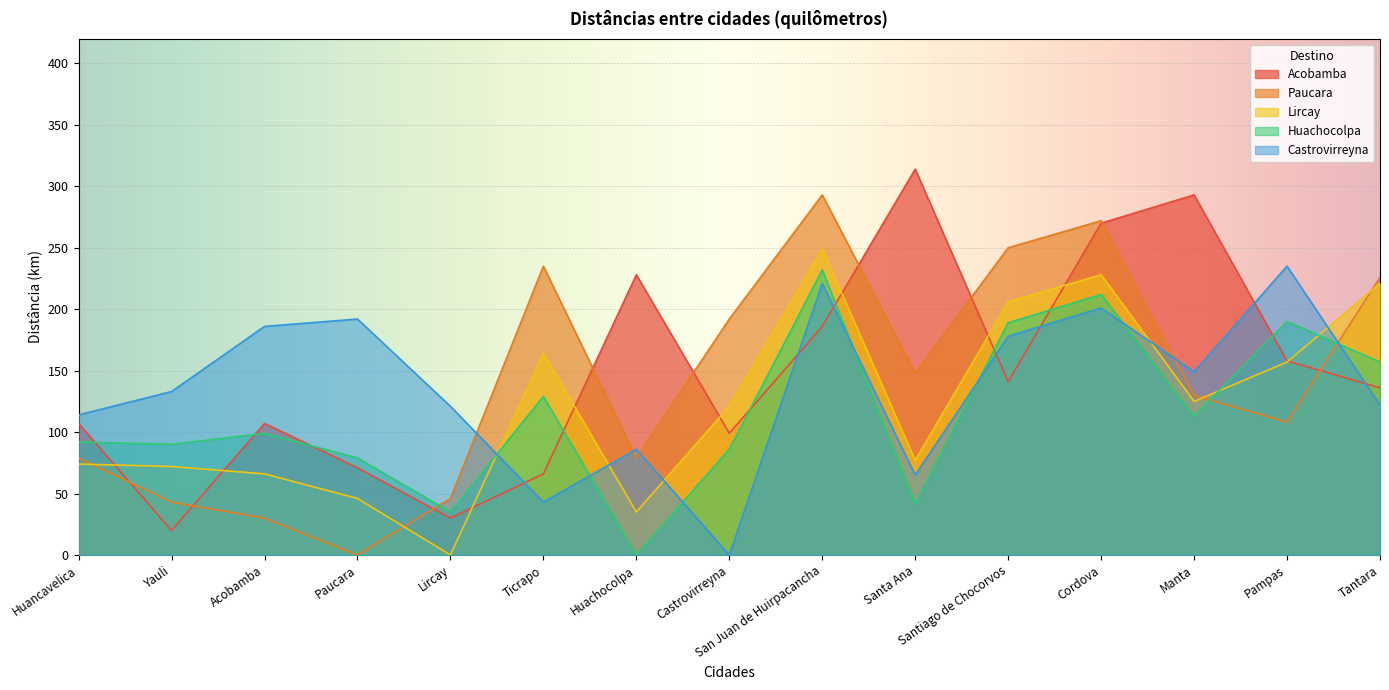

At which category does the chart reach its minimum across all series?

Paucara